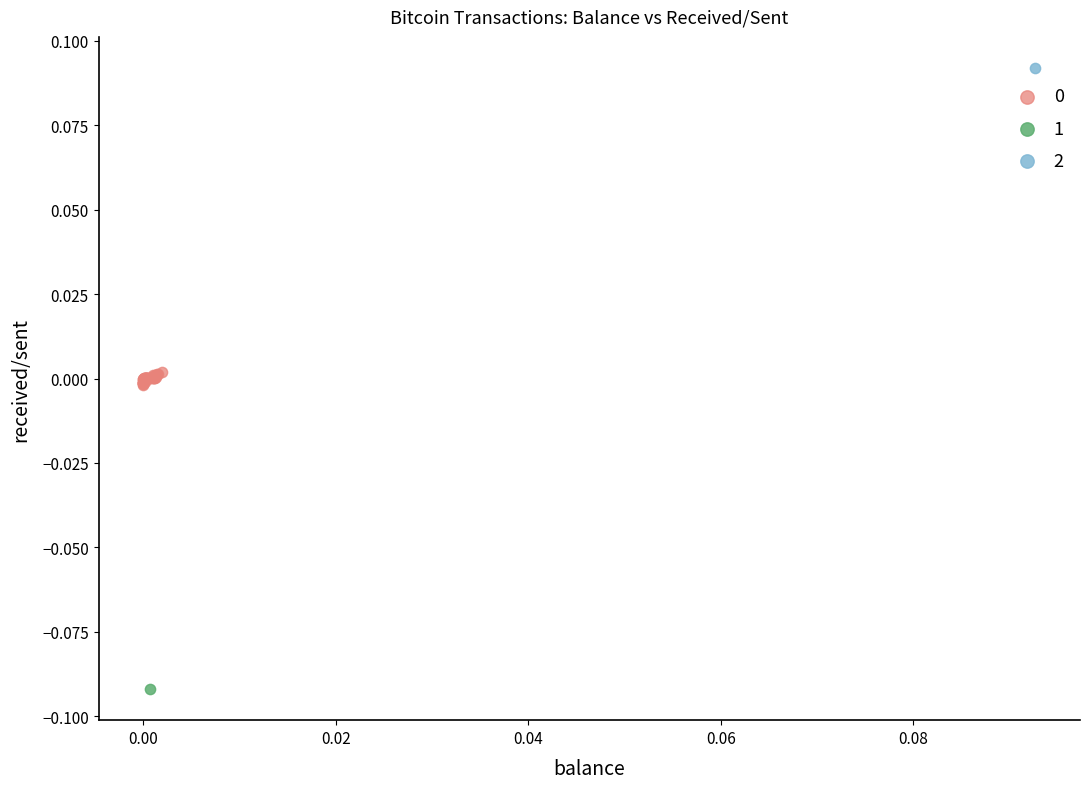

Which series contains the highest Y value?

2